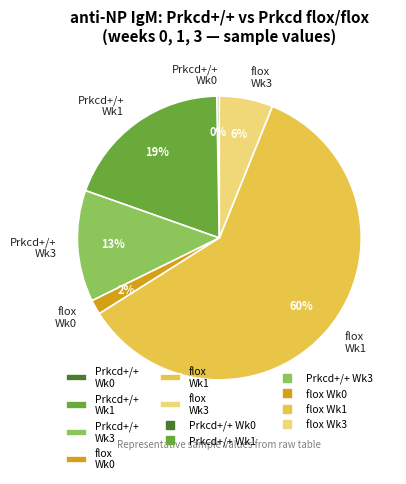

Is the sum of flox Wk0 and Prkcd+/+ Wk0 greater than half?

No